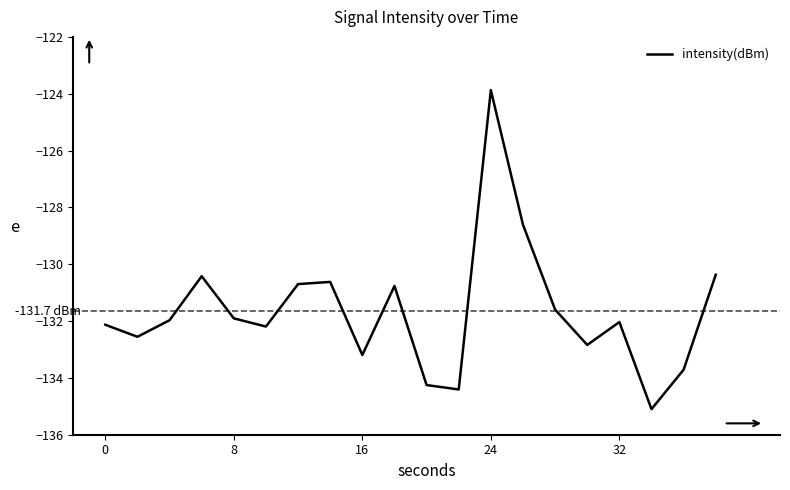

What is the greatest value displayed?

-123.9